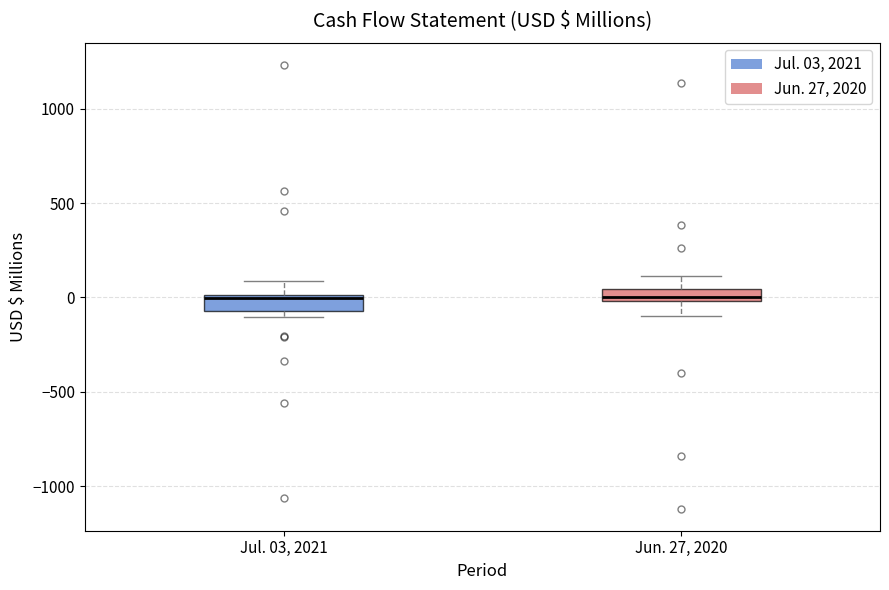

Where is the upper edge of the box for Jul. 03, 2021 on the y-axis? The values are not printed on the chart, so give them approximately, as read against the axis.

0